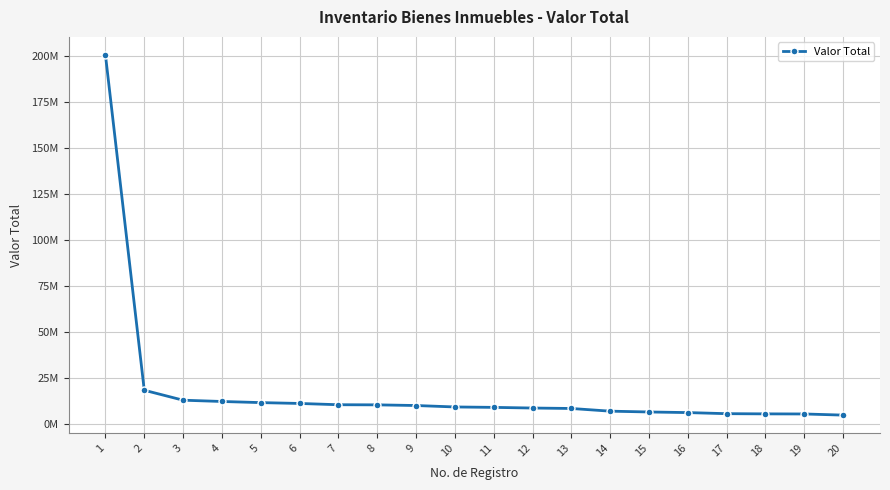

What is the difference between the second highest and second lowest values?

12880929